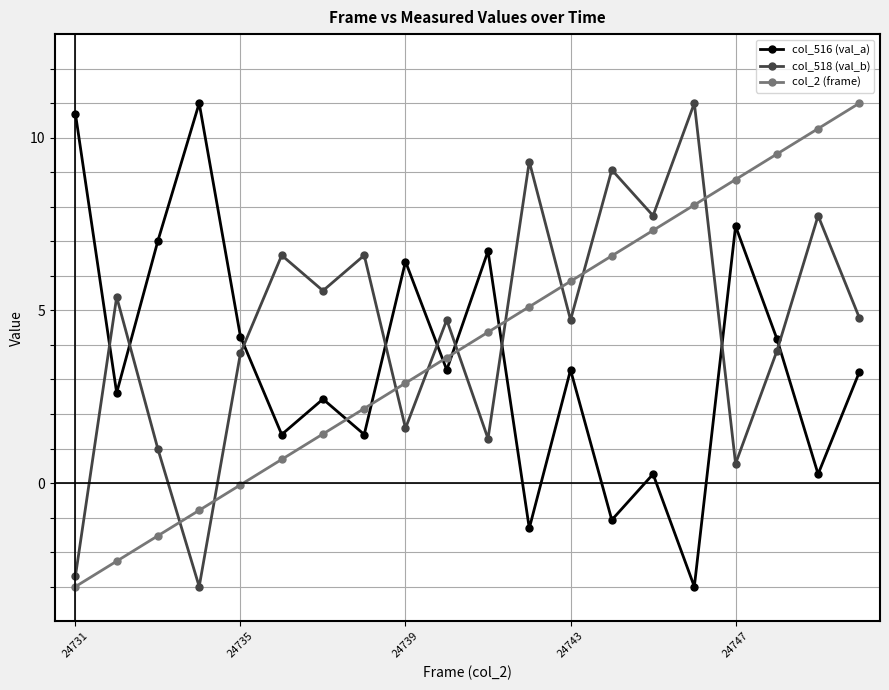

What is the value of the col_516 (val_a) point at the 18th from the left?

4.2